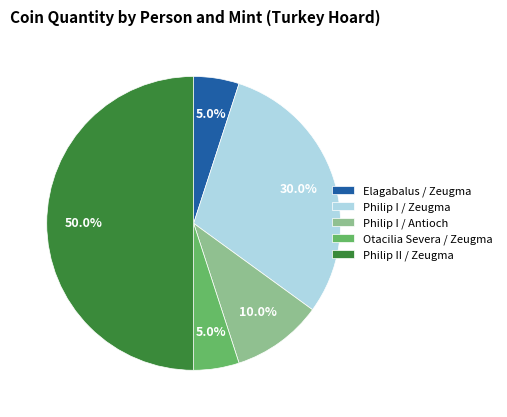

Does Philip I / Antioch represent more than half of the total?

No